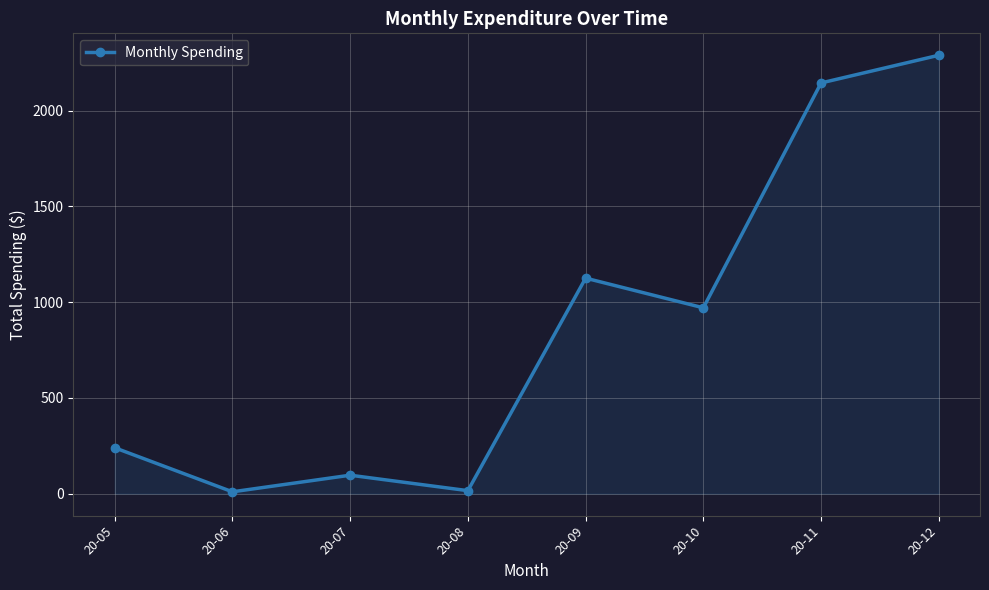

How many lines are shown in the chart?

1